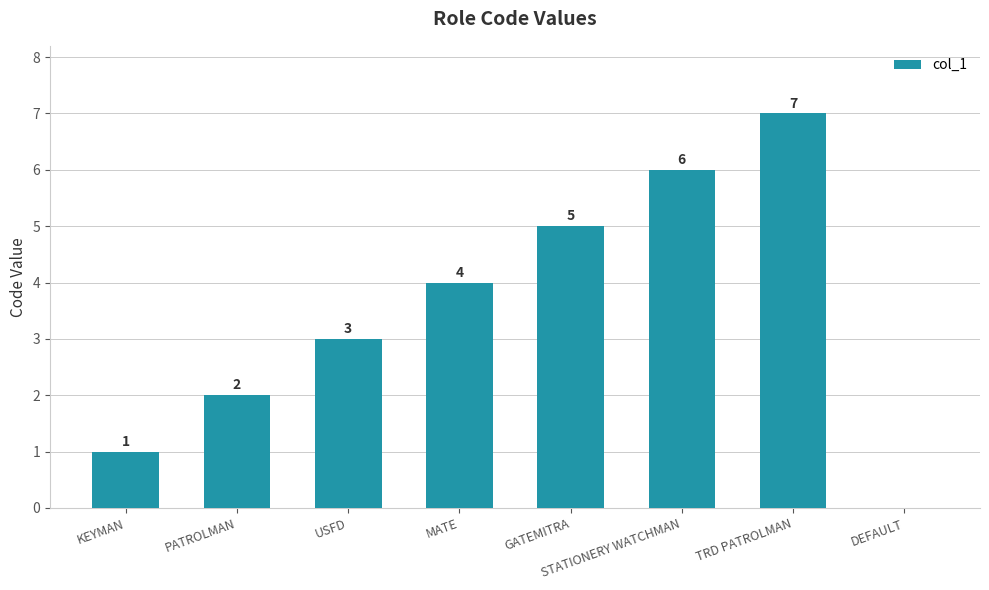

How many series are shown in this chart?

1